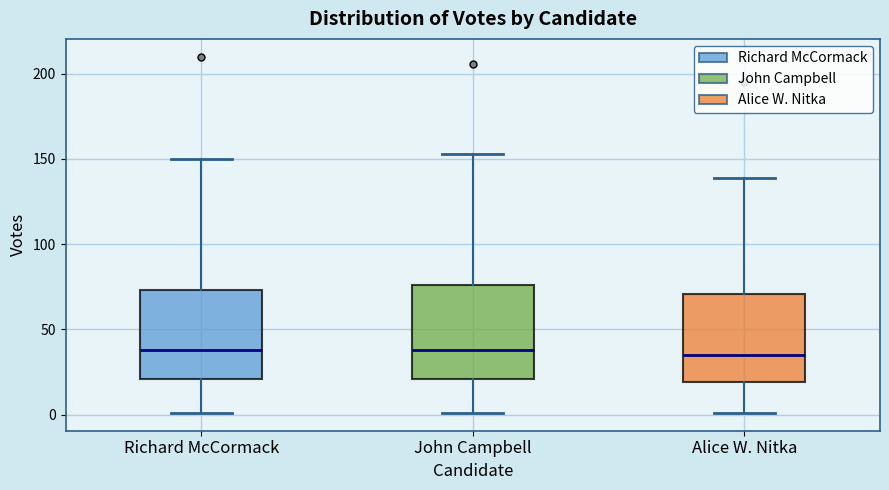

Reading left to right, transcribe this box plot: for each box, give where its median line is, the range the box spans, and where its two whiskers end, as read against the y-axis. The values are not printed on the chart, so give them approximately, as read against the axis.

Richard McCormack: median 40, box 20 to 75, whiskers 0 to 150
John Campbell: median 40, box 20 to 75, whiskers 0 to 155
Alice W. Nitka: median 35, box 20 to 70, whiskers 0 to 140